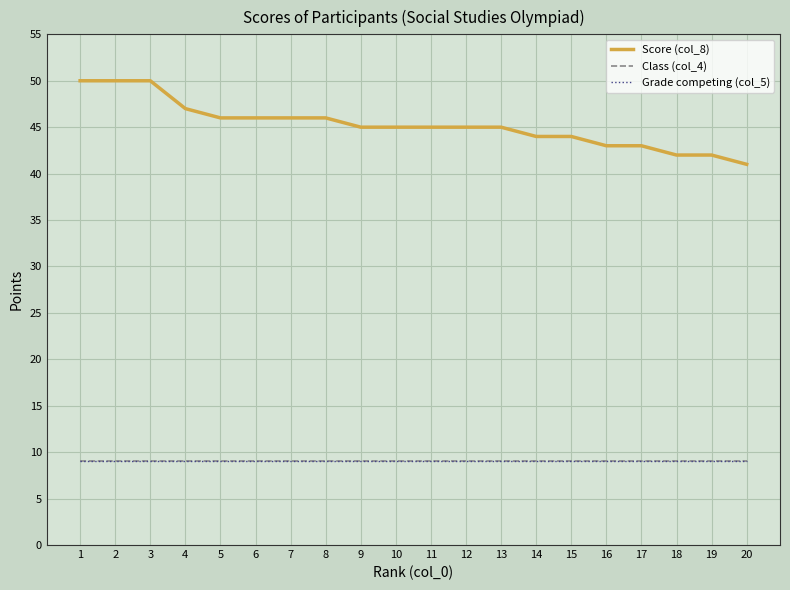

Does the chart display data point markers on the line(s)?

No